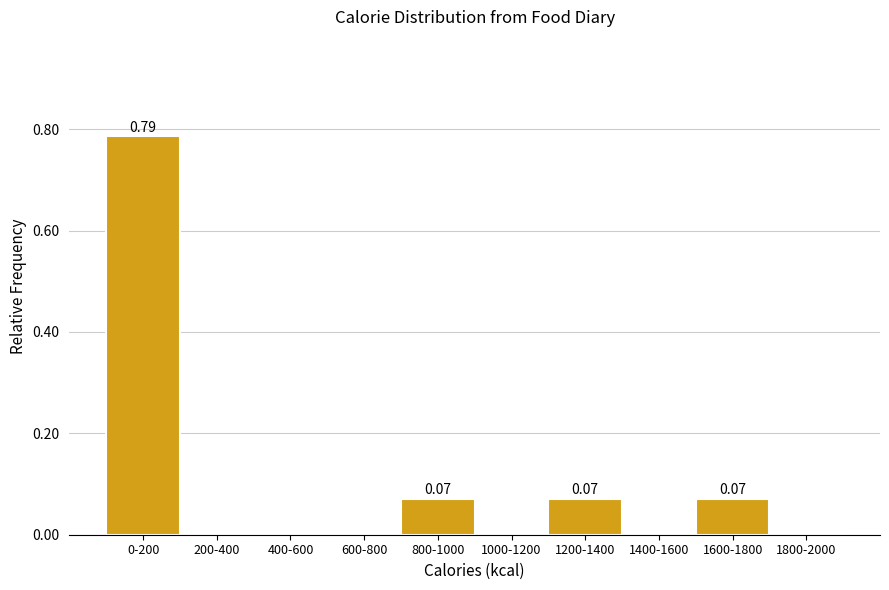

What is the sum of all values?

1.0